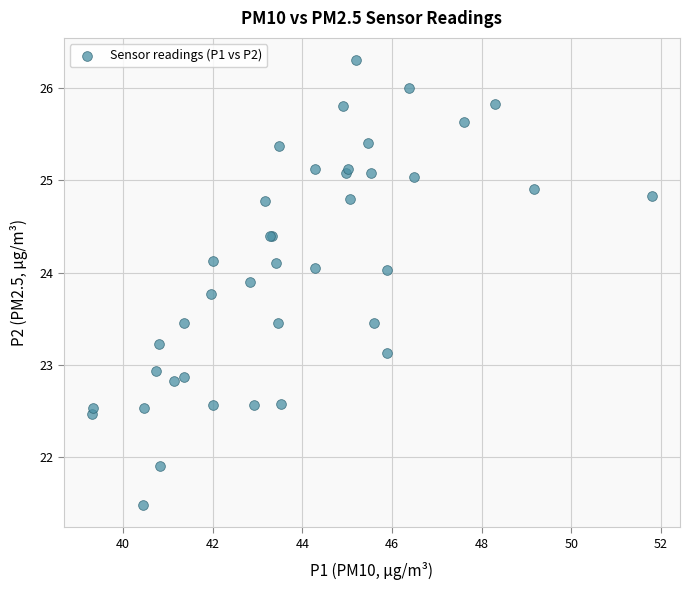

What Y value in the scatter plot is closest to 23?

22.9